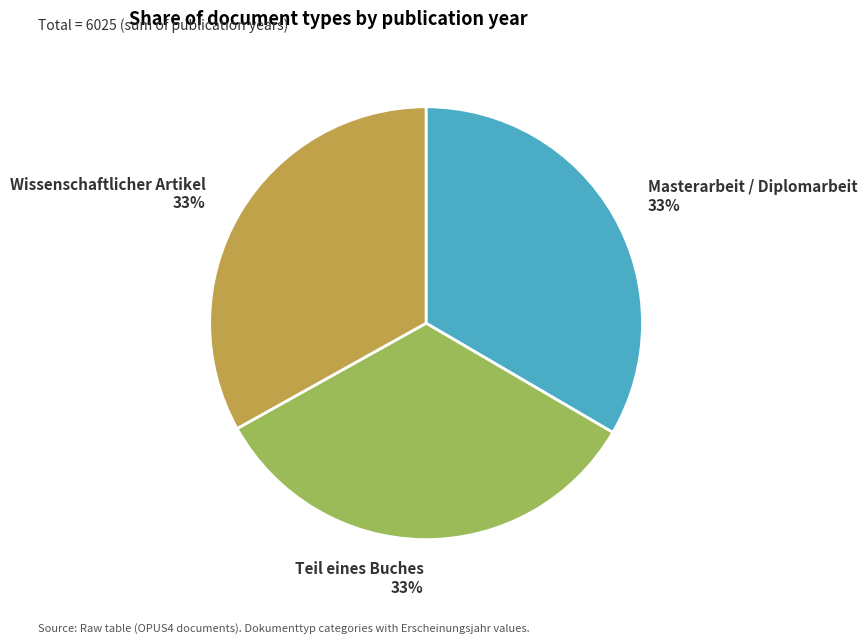

Is there any slice that represents more than half of the pie?

No